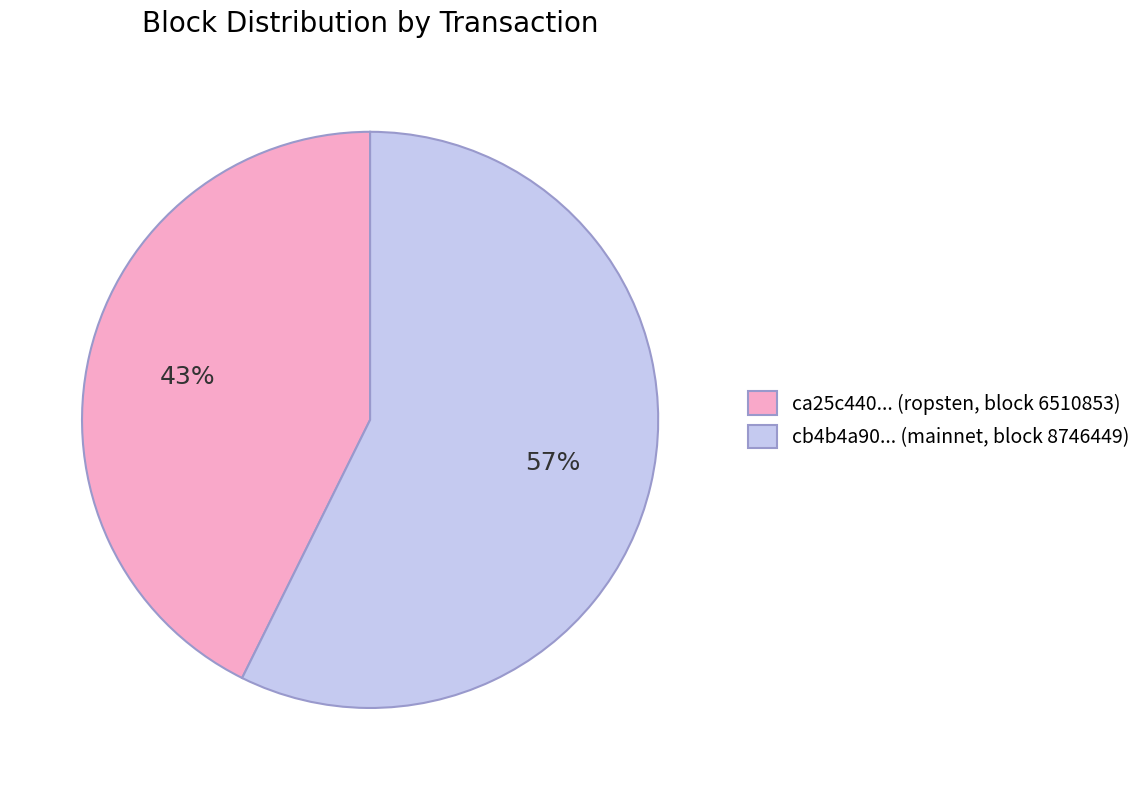

Is the sum of ca25c440... (ropsten, block 6510853) and cb4b4a90... (mainnet, block 8746449) greater than half?

Yes